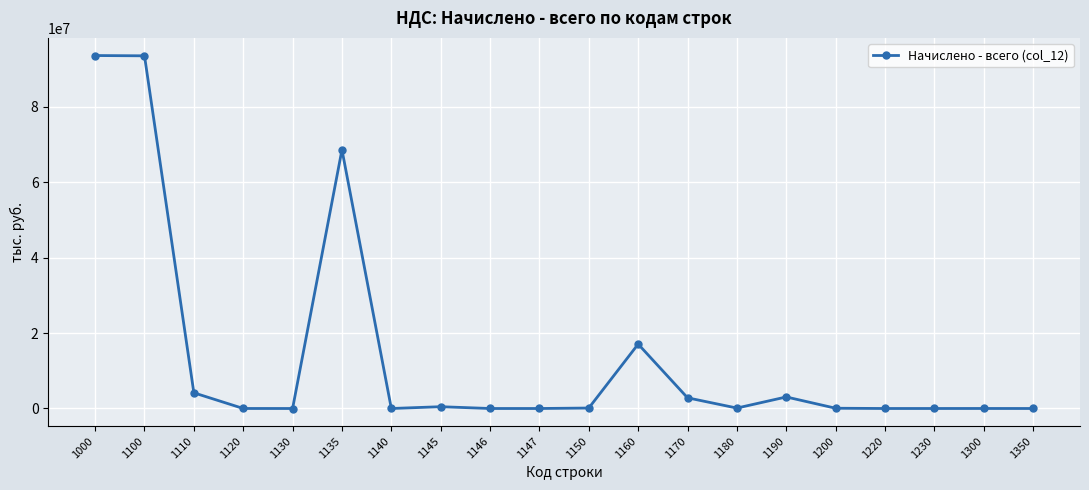

At which label is the value closest to 46758843?

1135